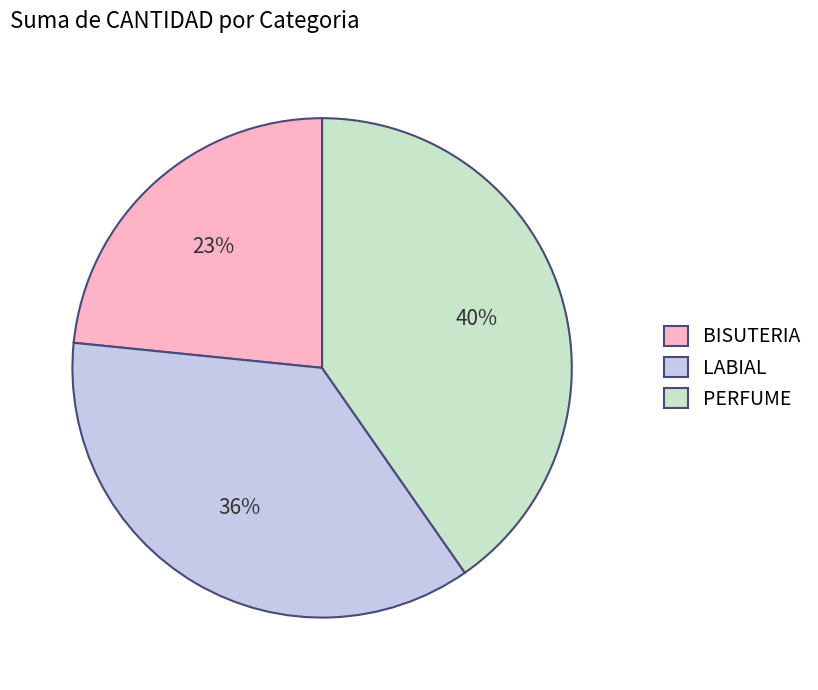

Between BISUTERIA and PERFUME, which is larger?

PERFUME